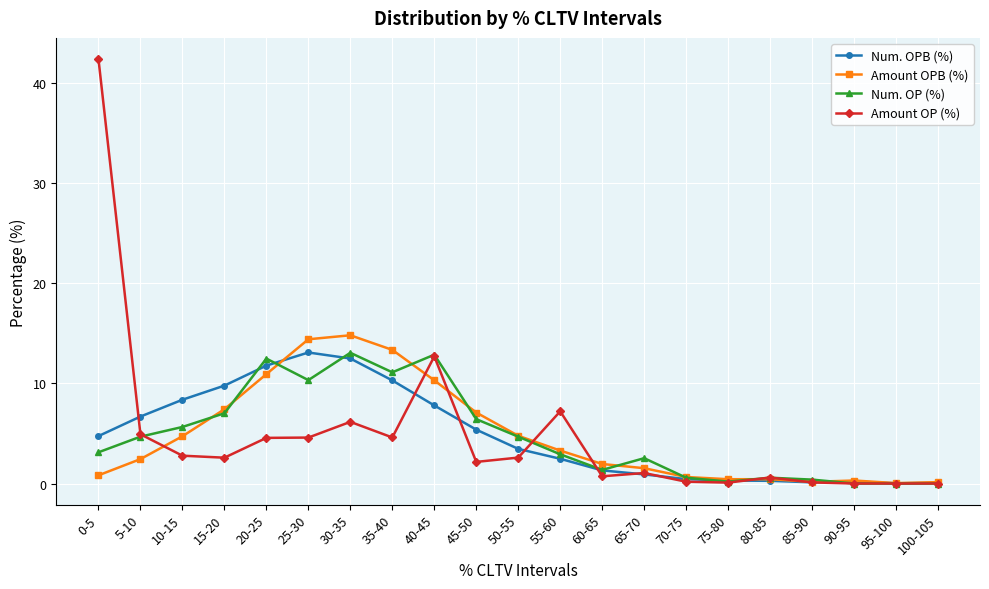

Is it true that Amount OPB (%) equals 6.8 at 10-15?

False